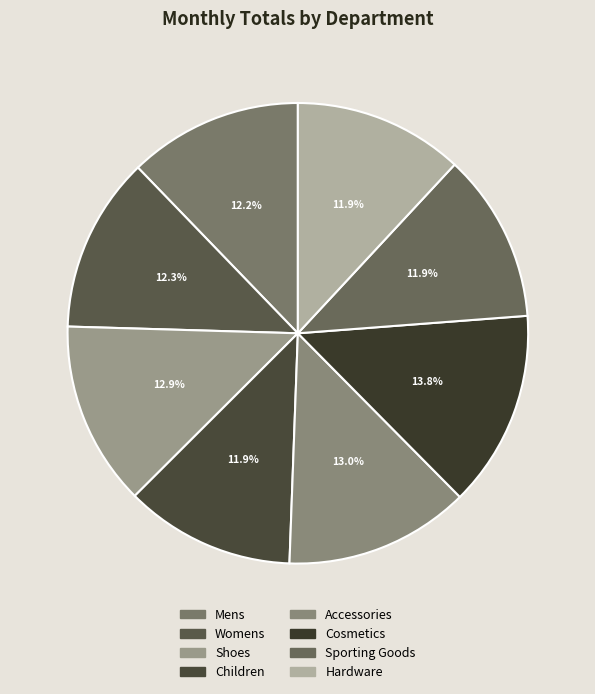

Which slice is the largest?

Cosmetics